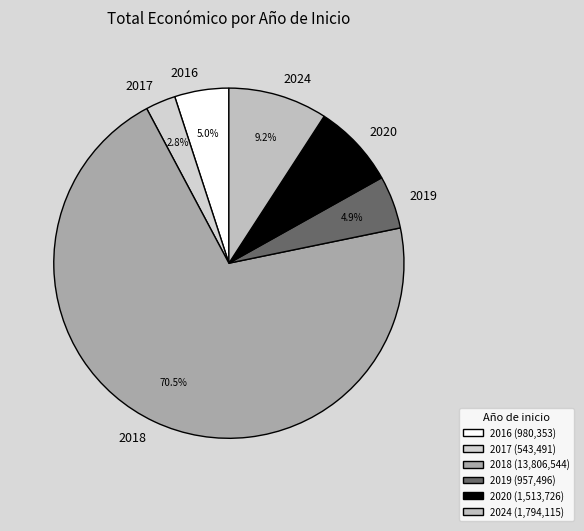

Which category has the biggest portion of the pie?

2018 (13,806,544)